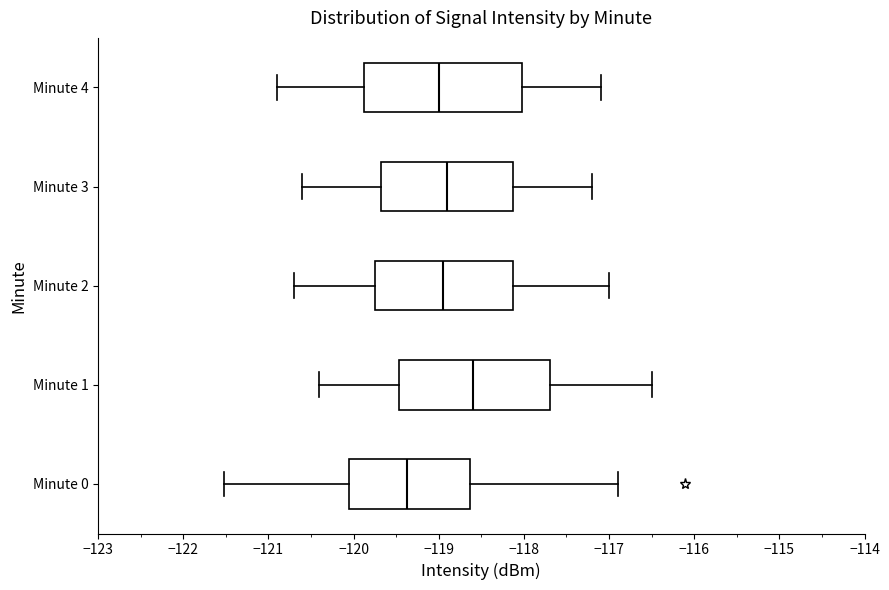

Where does the left whisker of the box for Minute 2 end on the x-axis? The values are not printed on the chart, so give them approximately, as read against the axis.

-120.7